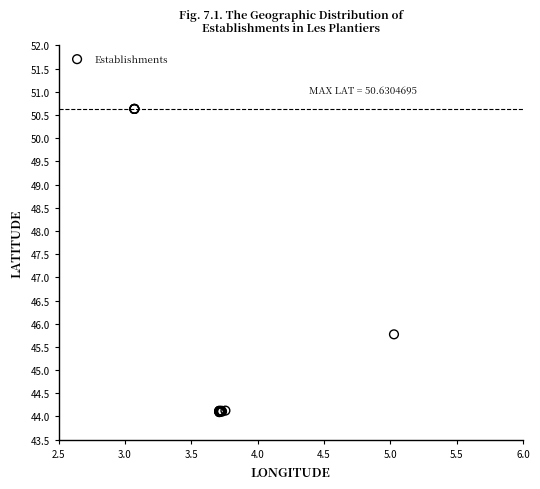

What Y value in the scatter plot is closest to 47?

45.8